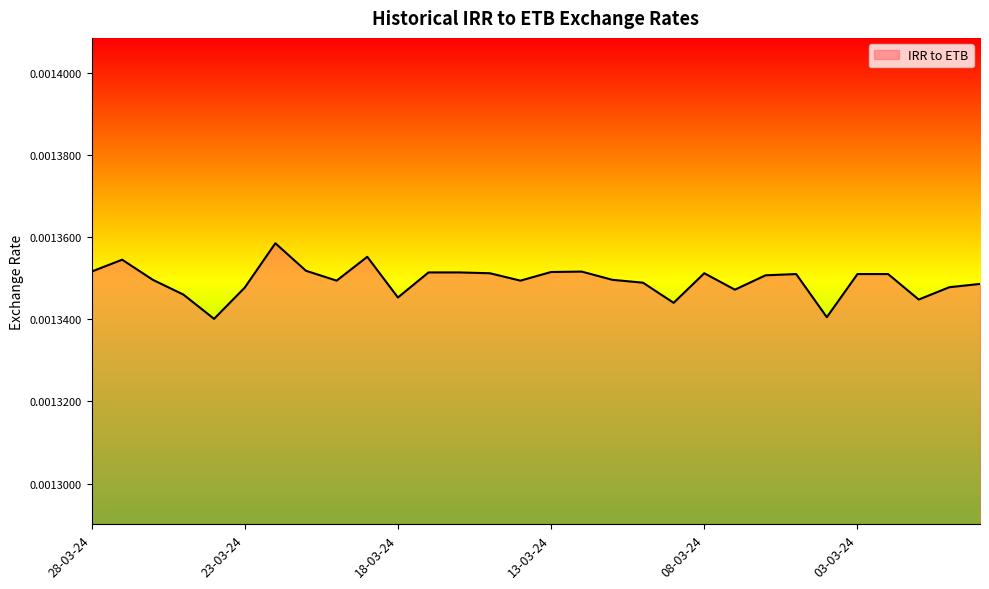

How many lines are shown in the chart?

1